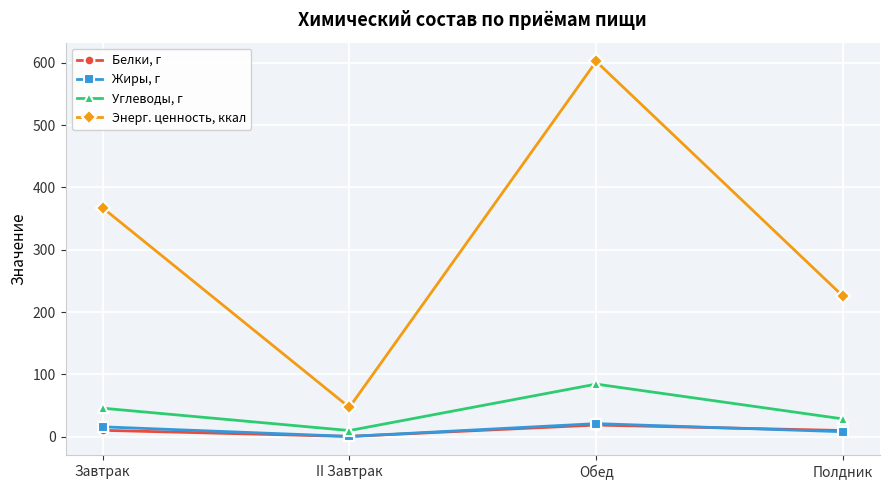

What is the label of the 1st point from the right?

Полдник